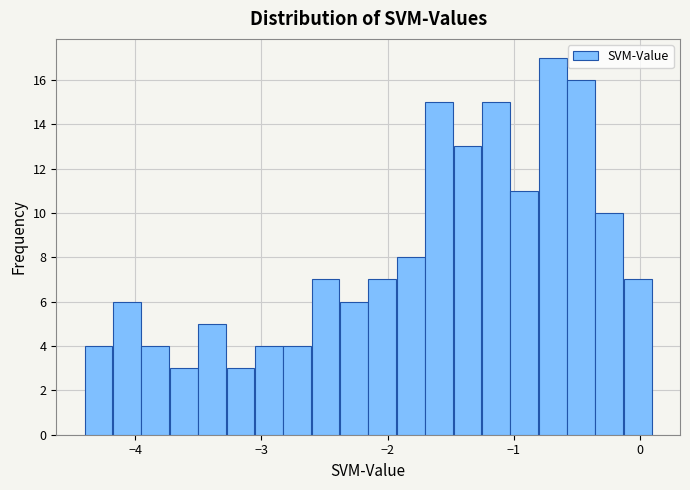

Around what value on the x-axis is the tallest bar? Give the approximate position of its centre, as read against the axis.

-0.7